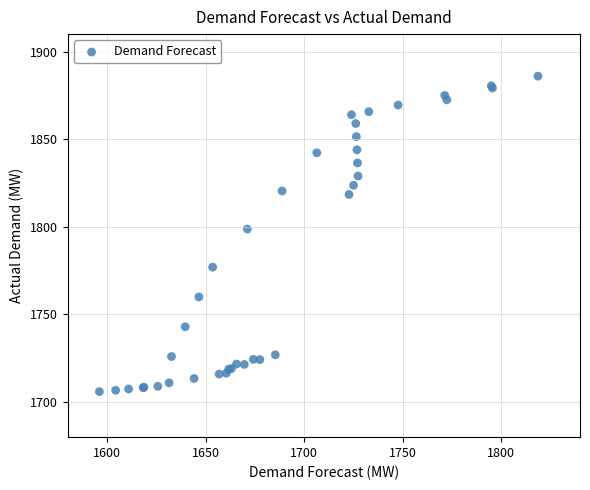

What Y value in the scatter plot is closest to 1796?

1798.8